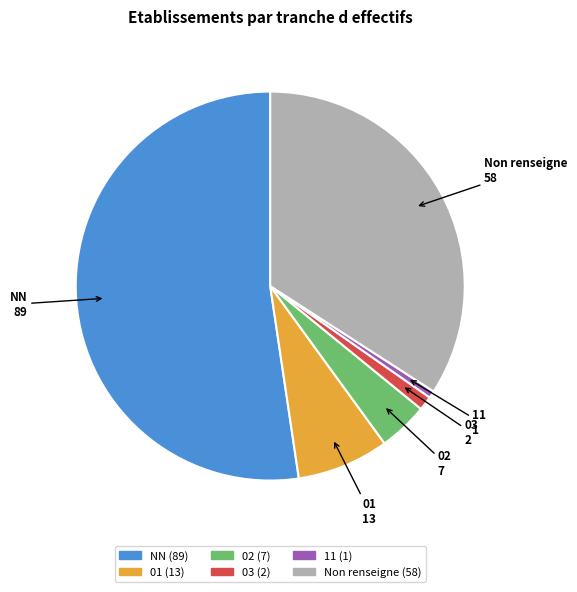

Count the number of slices in the pie.

6